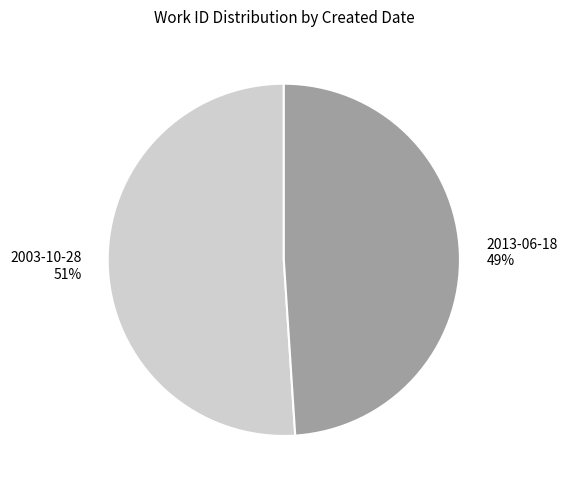

The 2013-06-18 slice represents 49% of the pie. True or false?

True